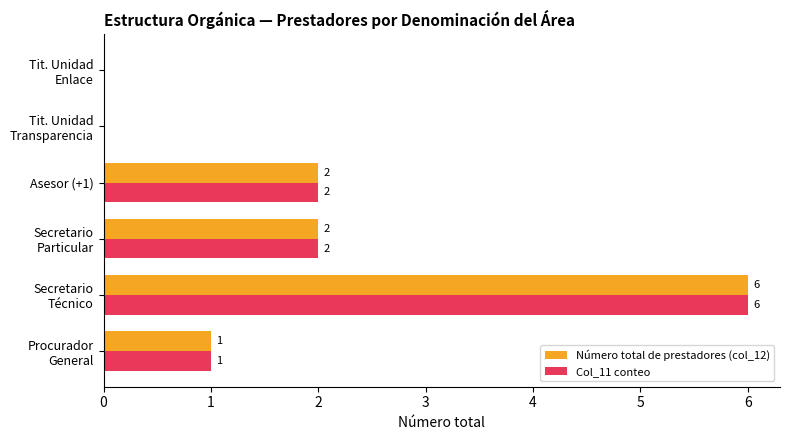

What is the sum of all Col_11 conteo values?

11